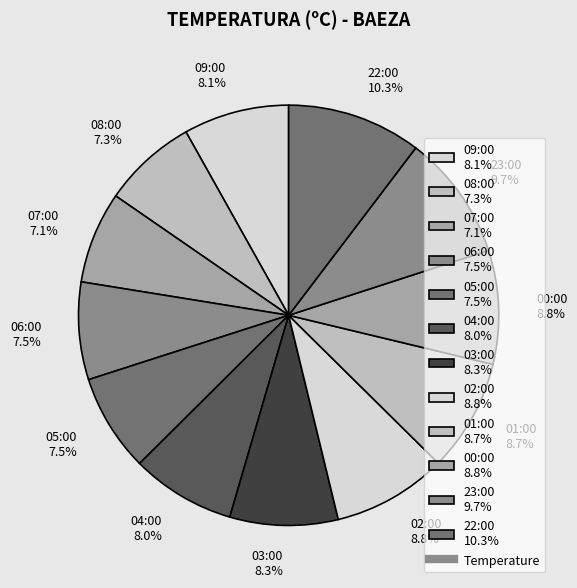

What is the ratio of the value at 06:00 to the value at 04:00?

0.9